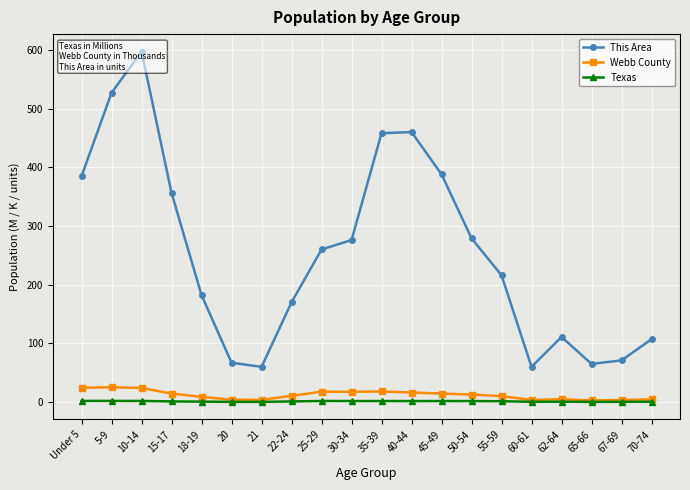

What is the sum of the Webb County values at 18-19 and 55-59?

19.1